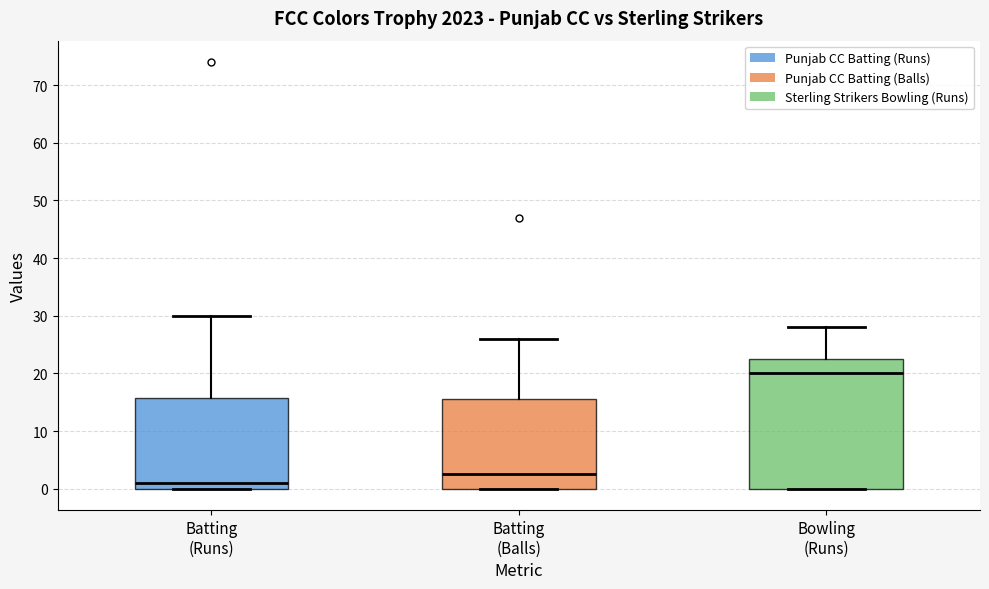

Reading left to right, read every box against the y-axis: the position of its median line, the range the box covers, and the ends of its whiskers. The values are not printed on the chart, so give them approximately, as read against the axis.

Batting (Runs): median 1, box 0 to 16, whiskers 0 to 30
Batting (Balls): median 3, box 0 to 16, whiskers 0 to 26
Bowling (Runs): median 20, box 0 to 23, whiskers 0 to 28